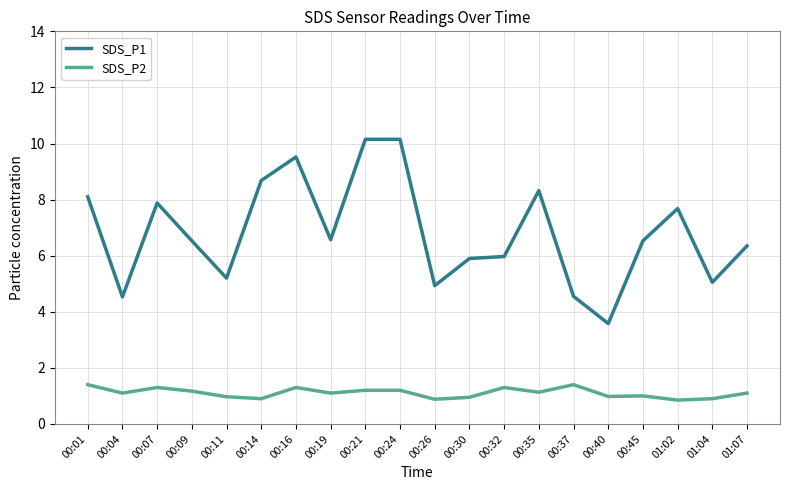

At how many categories does at least one series exceed 8?

6